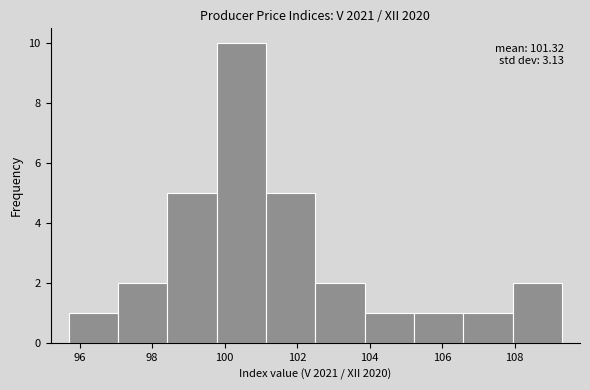

Over which range of the x-axis is the bar tallest?

99.78 to 101.14